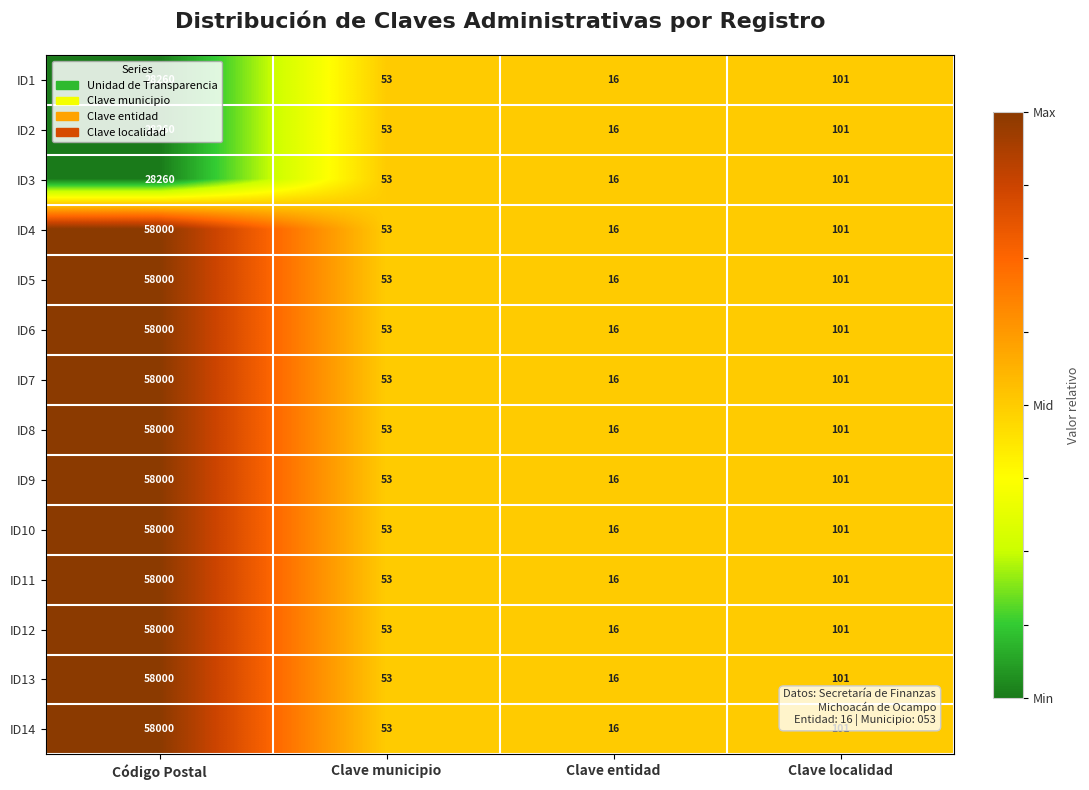

Where is ID6 nearest to the value 29008?

Clave localidad